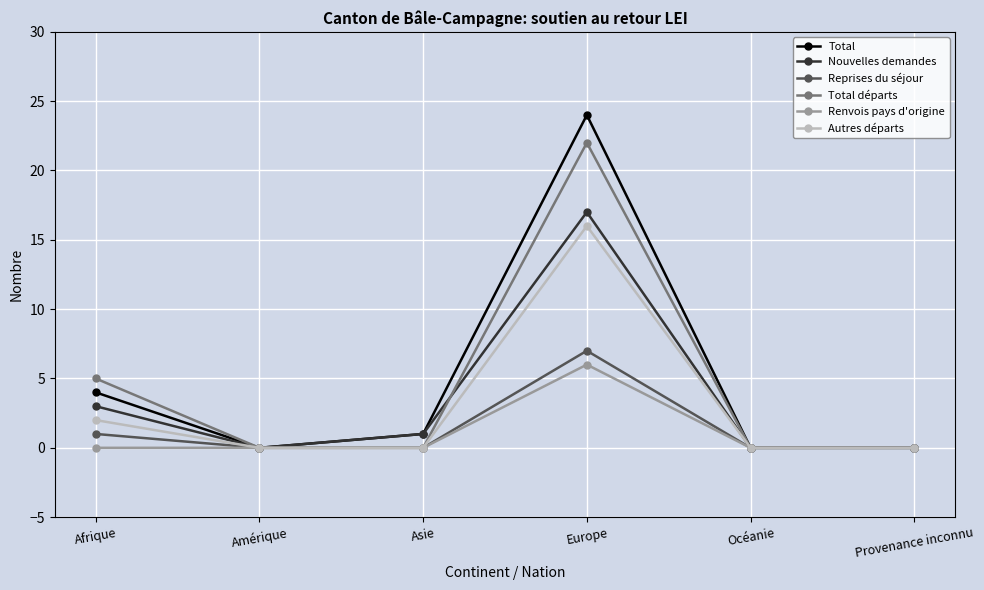

Reading left to right, list all the values displayed in this chart.

Total: 4	0	1	24	0	0
Nouvelles demandes: 3	0	1	17	0	0
Reprises du séjour: 1	0	0	7	0	0
Total départs: 5	0	0	22	0	0
Renvois pays d'origine: 0	0	0	6	0	0
Autres départs: 2	0	0	16	0	0